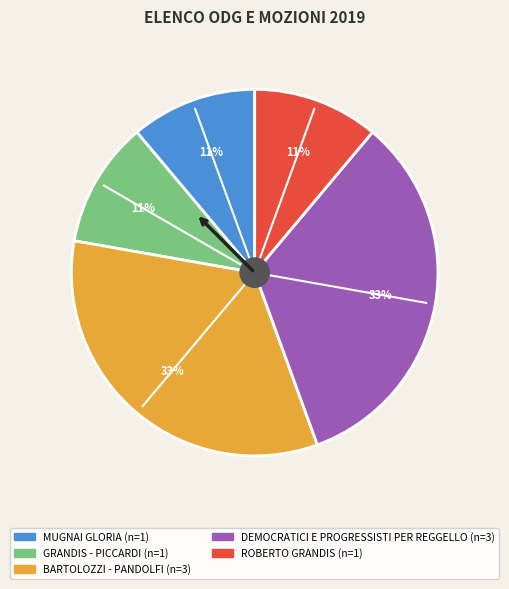

To the nearest percent, what portion does DEMOCRATICI E PROGRESSISTI PER REGGELLO represent?

33%